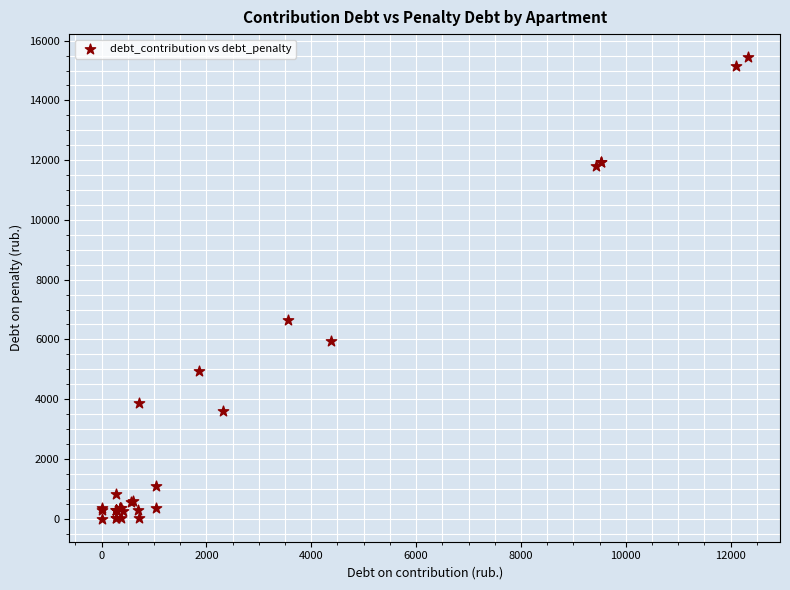

What Y value in the scatter plot is closest to 7723?

6658.4